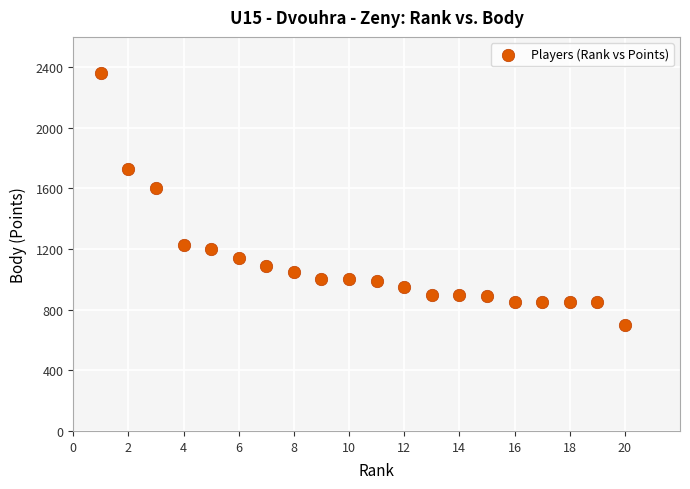

What is the range of Y values (max minus min)?

1660